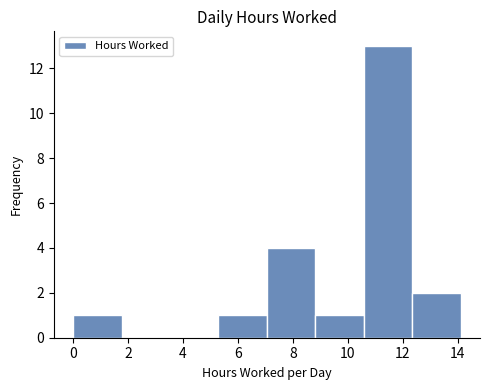

Reading left to right, list every bar in this chart as the range it spans on the x-axis followed by its height. Neither the bar edges nor the heights are printed on the chart, so give them approximately, as read against the axes.

0.0 to 1.8: 1
1.8 to 3.6: 0
3.6 to 5.2: 0
5.2 to 7.0: 1
7.0 to 8.8: 4
8.8 to 10.6: 1
10.6 to 12.4: 13
12.4 to 14.2: 2